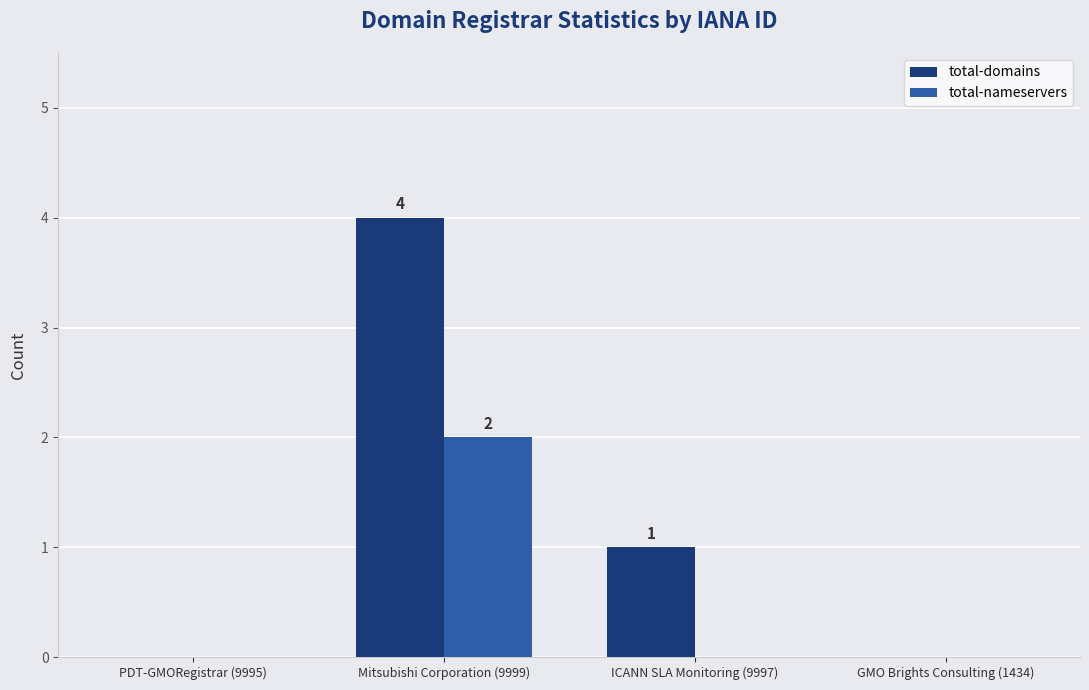

What is the approximate value of total-domains at Mitsubishi Corporation (9999)?

4